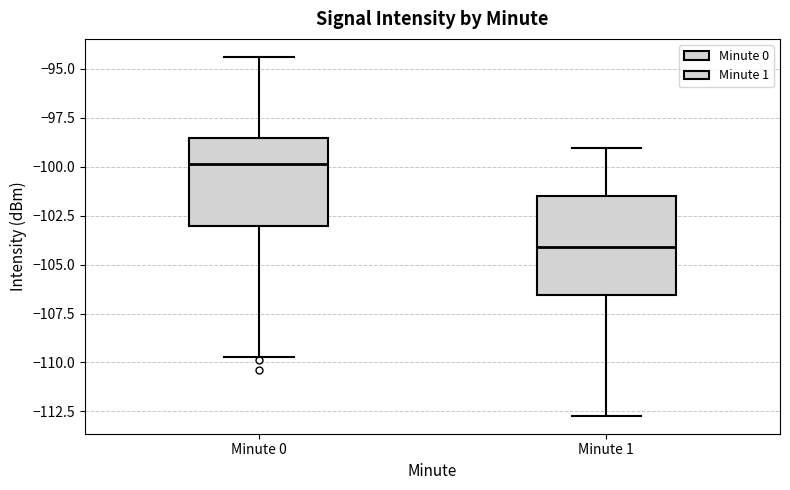

Which box's median line is the highest?

Minute 0